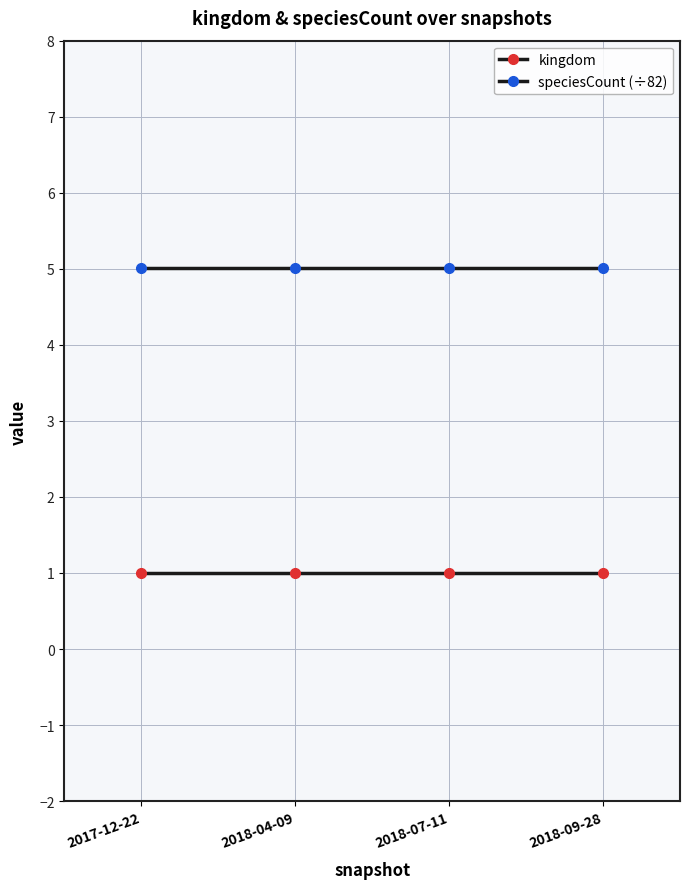

How many lines are shown in the chart?

2